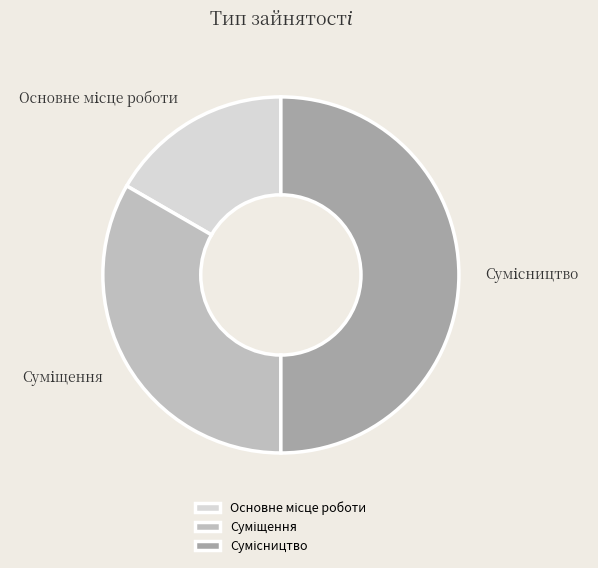

To the nearest percent, what is the difference between the largest and smallest slice percentages?

33%